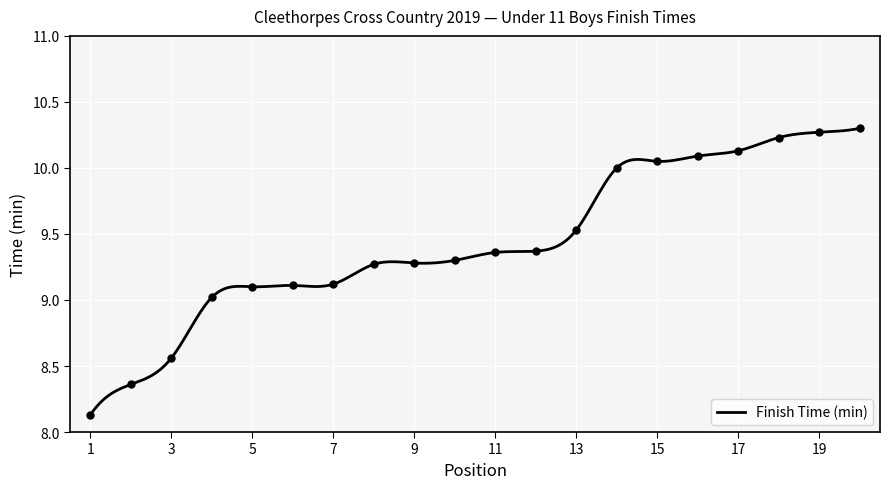

Is it true that the value at 3 is 8.6?

True